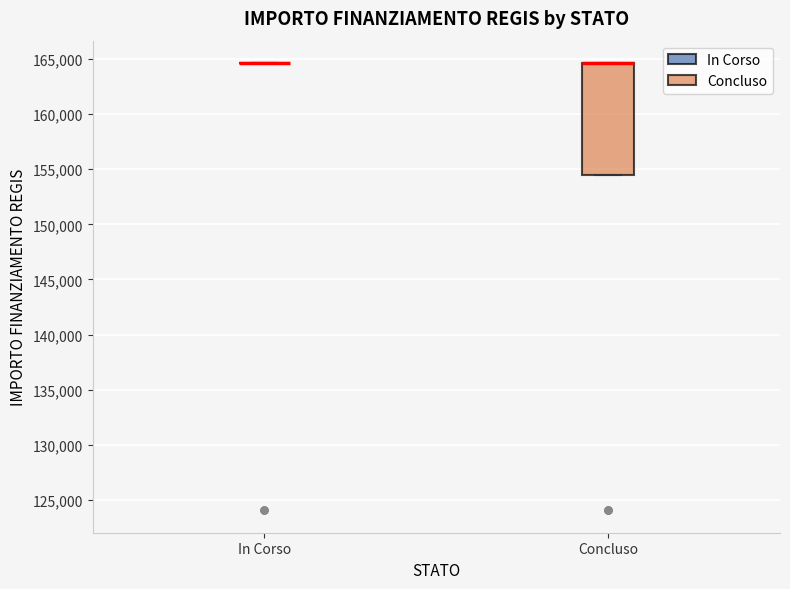

Reading left to right, read every box against the y-axis: the position of its median line, the range the box covers, and the ends of its whiskers. The values are not printed on the chart, so give them approximately, as read against the axis.

In Corso: box collapsed to a line at 164500, whiskers 164500 to 164500
Concluso: median 164500 (drawn on the box's upper edge), box 154500 to 164500, whiskers 154500 to 164500